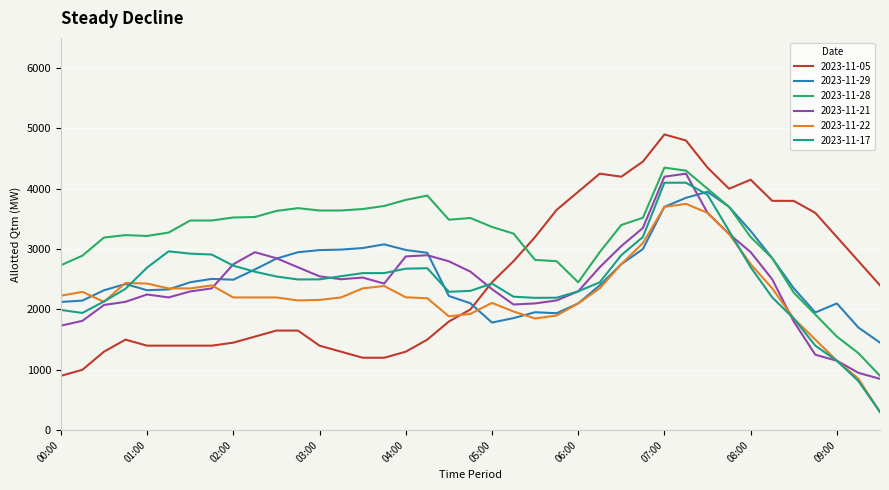

Which series has the largest total across all categories?

2023-11-28